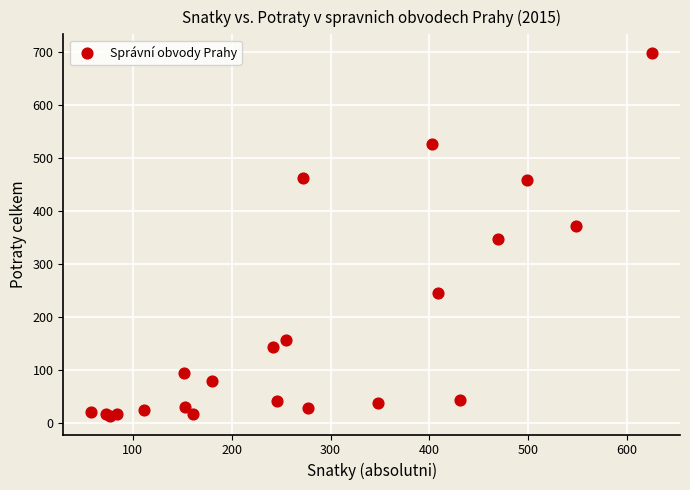

What Y value in the scatter plot is closest to 356?

348